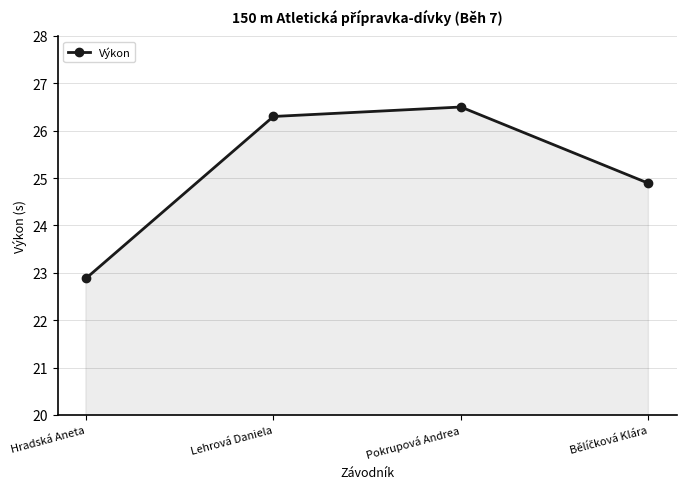

Is it true that the value at Pokrupová Andrea is 26.5?

True